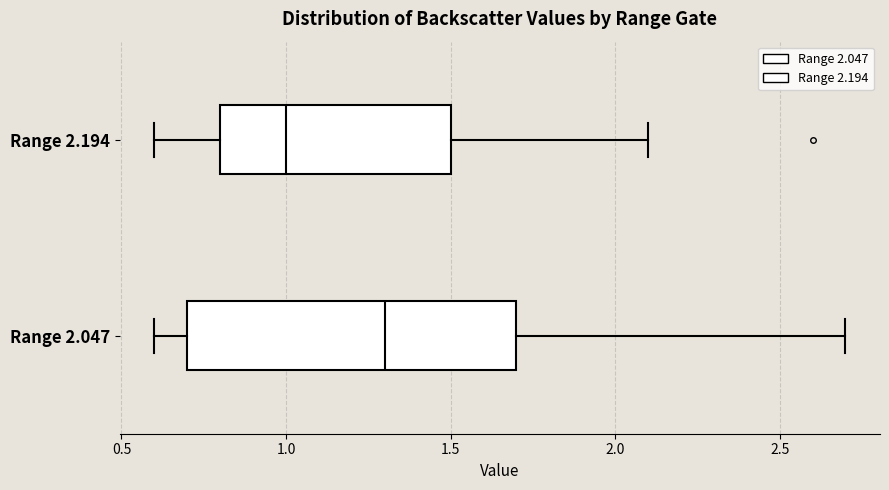

Reading bottom to top, transcribe this box plot: for each box, give where its median line is, the range the box spans, and where its two whiskers end, as read against the x-axis. The values are not printed on the chart, so give them approximately, as read against the axis.

Range 2.047: median 1.3, box 0.7 to 1.7, whiskers 0.6 to 2.7
Range 2.194: median 1.0, box 0.8 to 1.5, whiskers 0.6 to 2.1